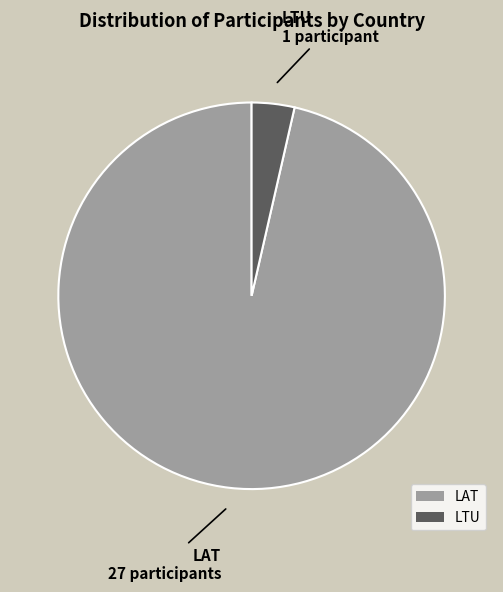

Does LTU account for over 50% of the chart?

No